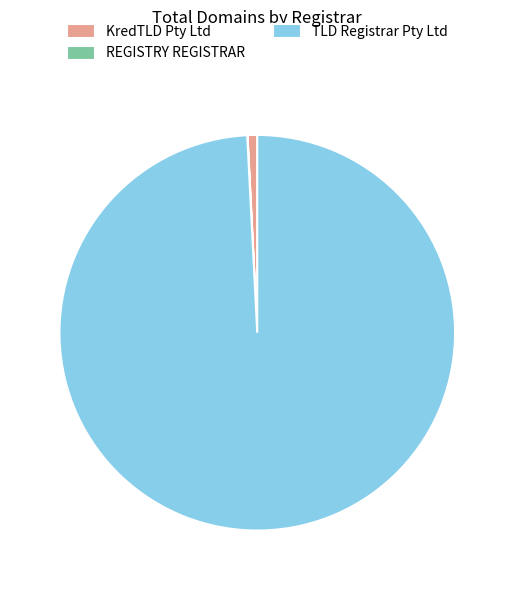

True or false: TLD Registrar Pty Ltd accounts for 99% of the total.

True